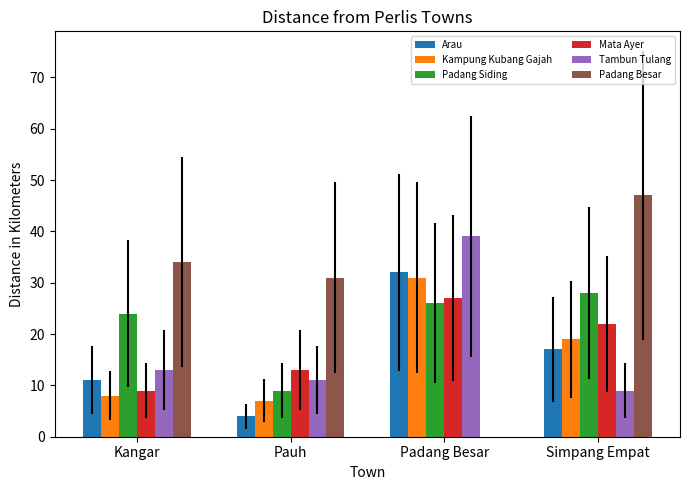

Are the bars horizontal?

No